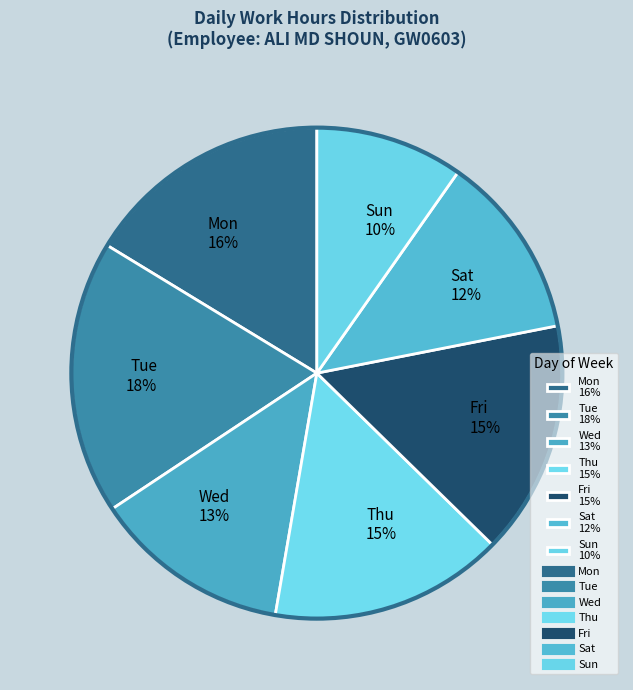

Is it true that Sun 10% is 19% of the pie?

False